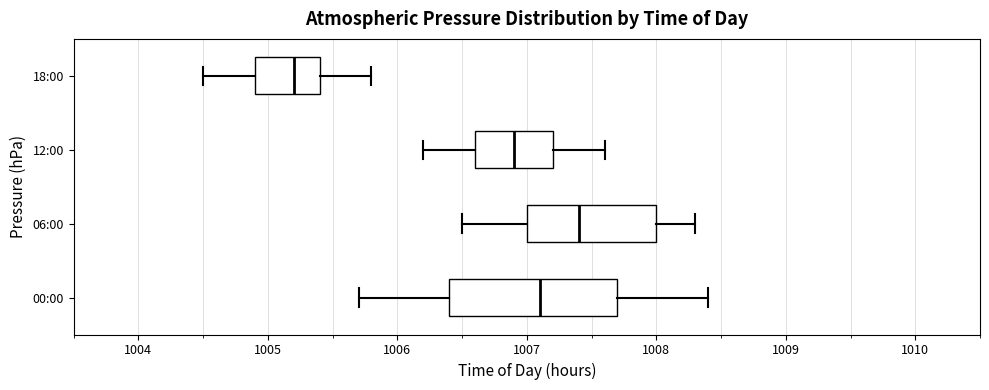

Reading bottom to top, read every box against the x-axis: the position of its median line, the range the box covers, and the ends of its whiskers. The values are not printed on the chart, so give them approximately, as read against the axis.

00:00: median 1007.1, box 1006.4 to 1007.7, whiskers 1005.7 to 1008.4
06:00: median 1007.4, box 1007.0 to 1008.0, whiskers 1006.5 to 1008.3
12:00: median 1006.9, box 1006.6 to 1007.2, whiskers 1006.2 to 1007.6
18:00: median 1005.2, box 1004.9 to 1005.4, whiskers 1004.5 to 1005.8